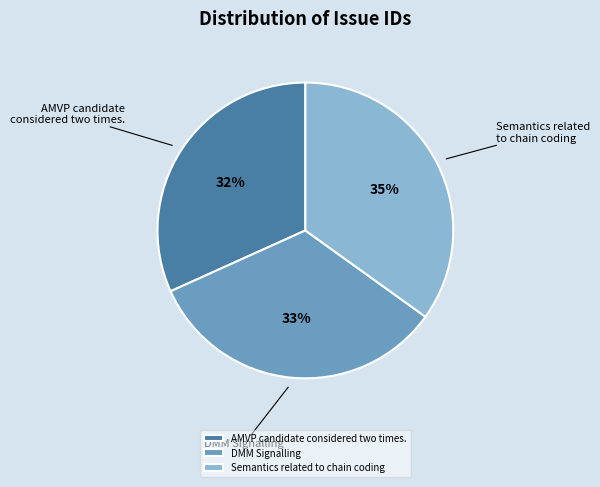

To the nearest percent, what is the difference between the largest and smallest slice percentages?

3%